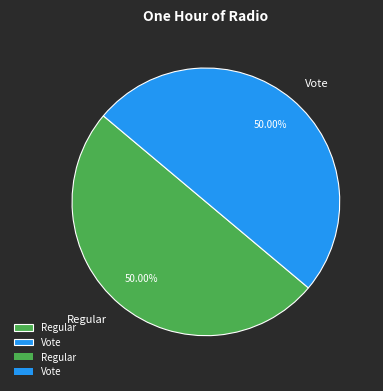

What is the total percentage of Vote and Regular?

100.0%